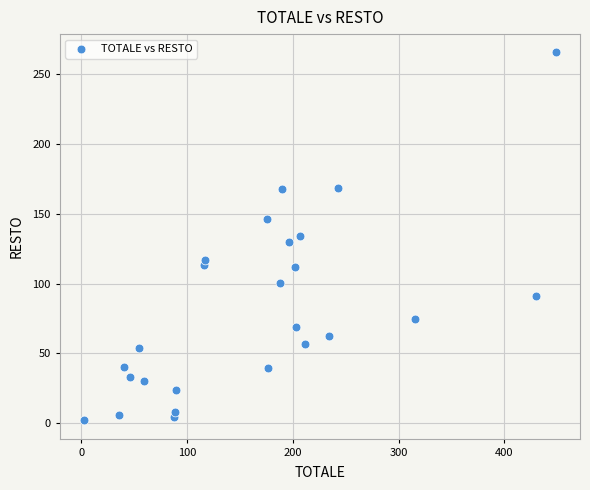

What is the range of Y values (max minus min)?

262.9